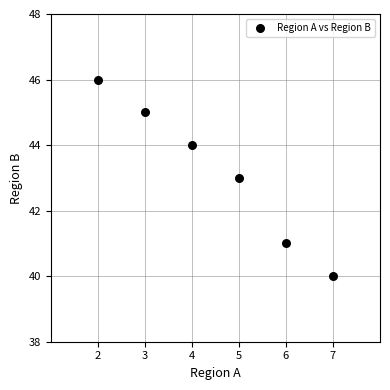

What is the range of X values (max minus min)?

5